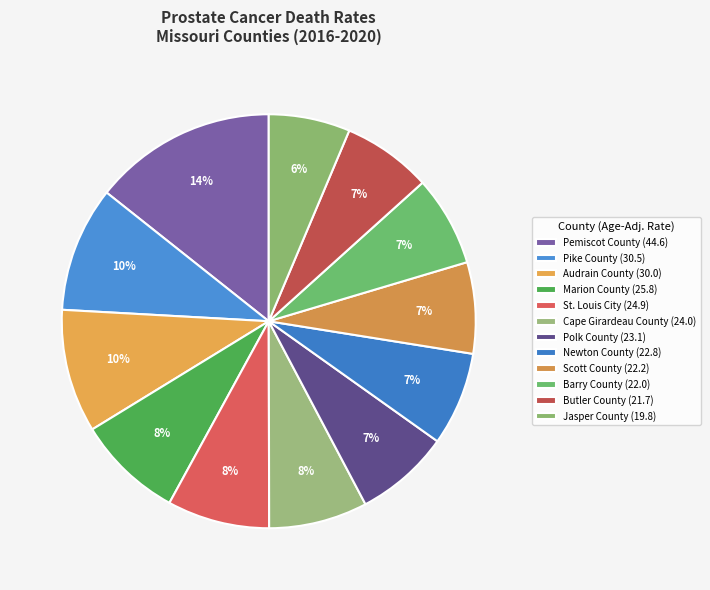

How many segments does this pie chart have?

12